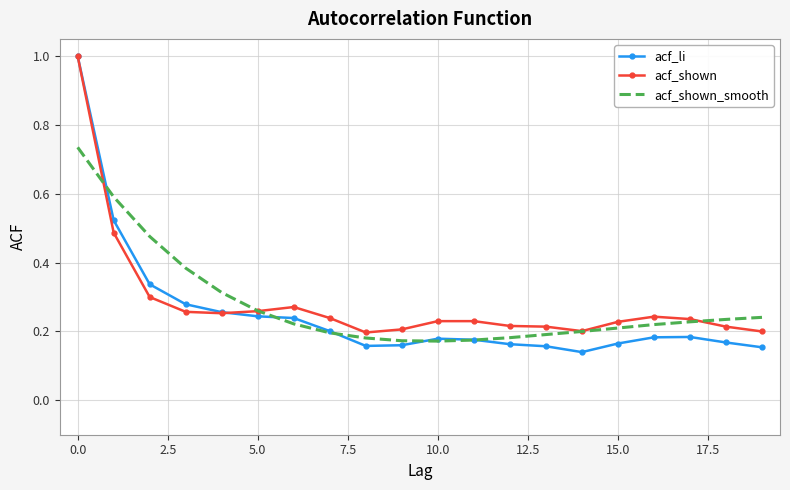

Which series has the largest range (max minus min)?

acf_li